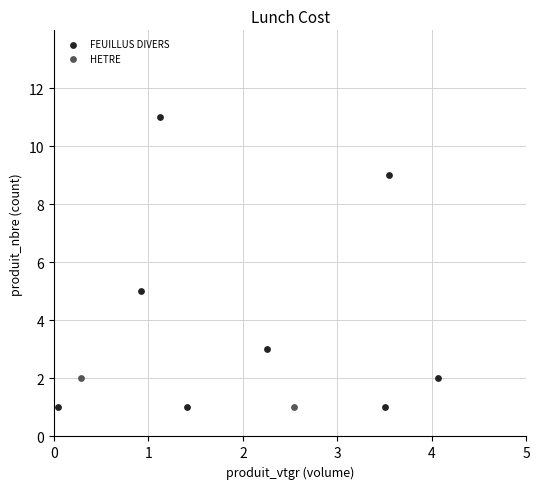

What are all the series names shown in the legend?

FEUILLUS DIVERS, HETRE